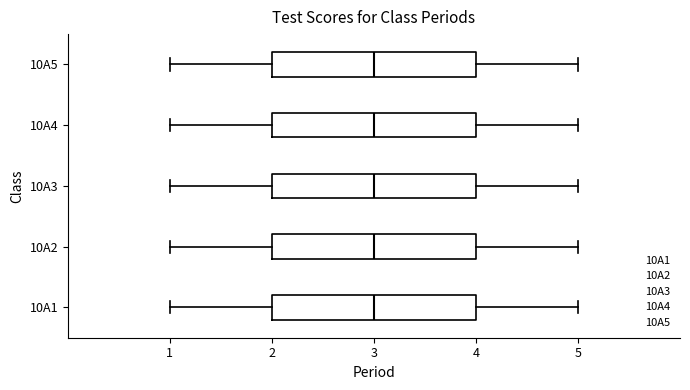

Reading bottom to top, transcribe this box plot: for each box, give where its median line is, the range the box spans, and where its two whiskers end, as read against the x-axis. The values are not printed on the chart, so give them approximately, as read against the axis.

10A1: median 3, box 2 to 4, whiskers 1 to 5
10A2: median 3, box 2 to 4, whiskers 1 to 5
10A3: median 3, box 2 to 4, whiskers 1 to 5
10A4: median 3, box 2 to 4, whiskers 1 to 5
10A5: median 3, box 2 to 4, whiskers 1 to 5